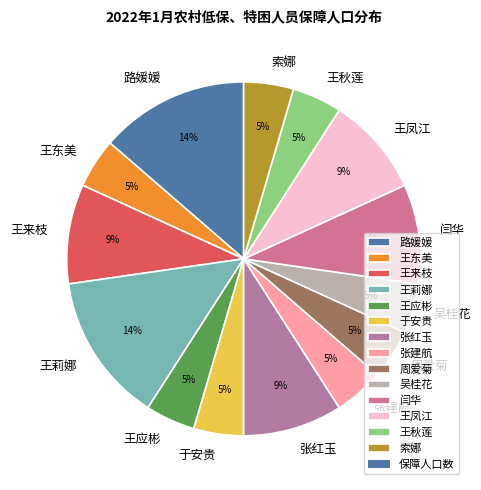

Between 吴桂花 and 王莉娜, which is larger?

王莉娜